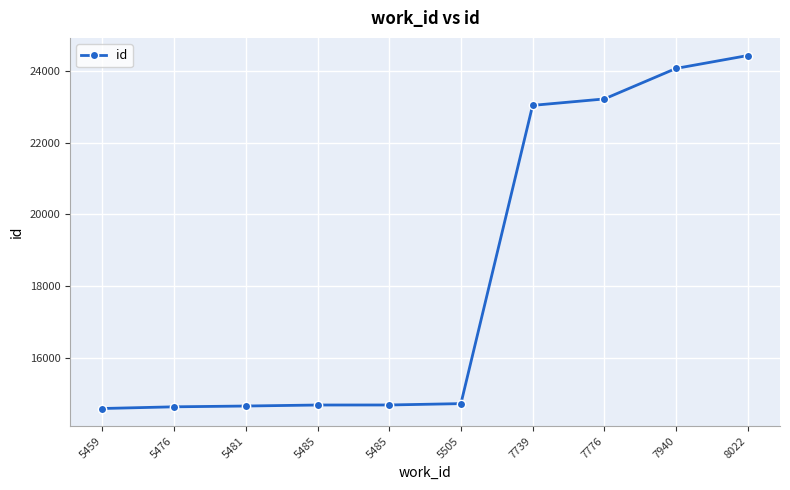

Reading right to left, what are all the values shown in this chart?

24423	24064	23214	23035	14729	14691	14690	14662	14640	14593